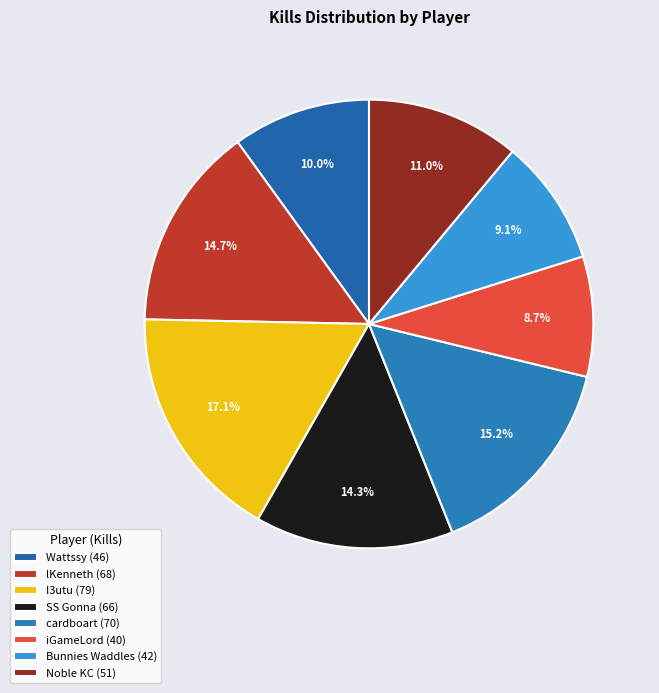

To the nearest percent, what is the combined percentage of Bunnies Waddles and Noble KC?

20%